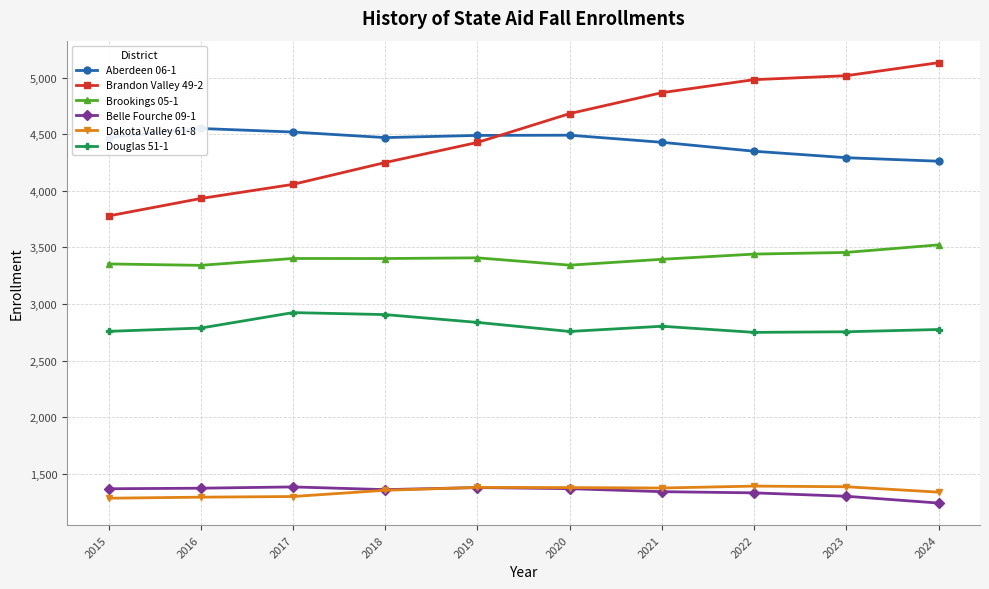

What value does the Douglas 51-1 series have at 2019?

2838.0